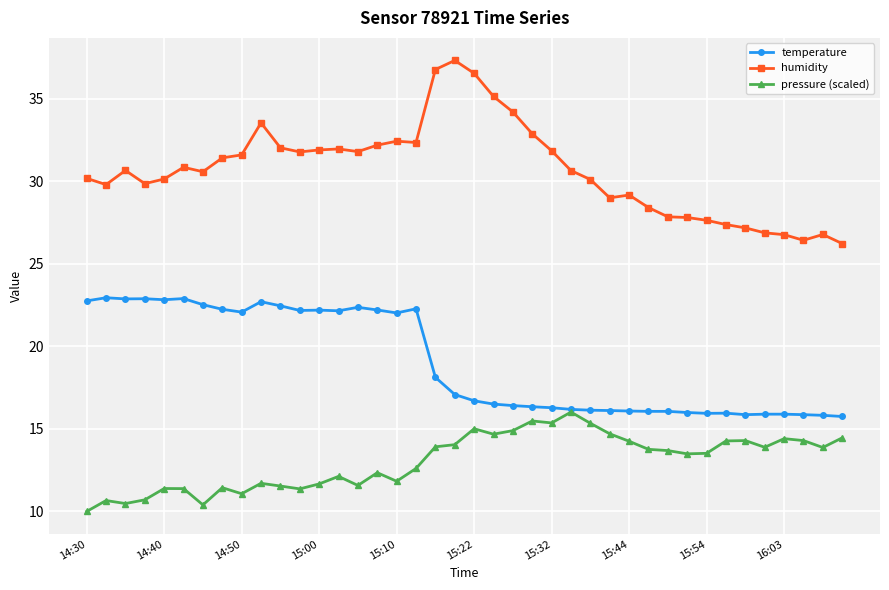

True or false: pressure (scaled) has more than 1 points higher than both neighbors.

True